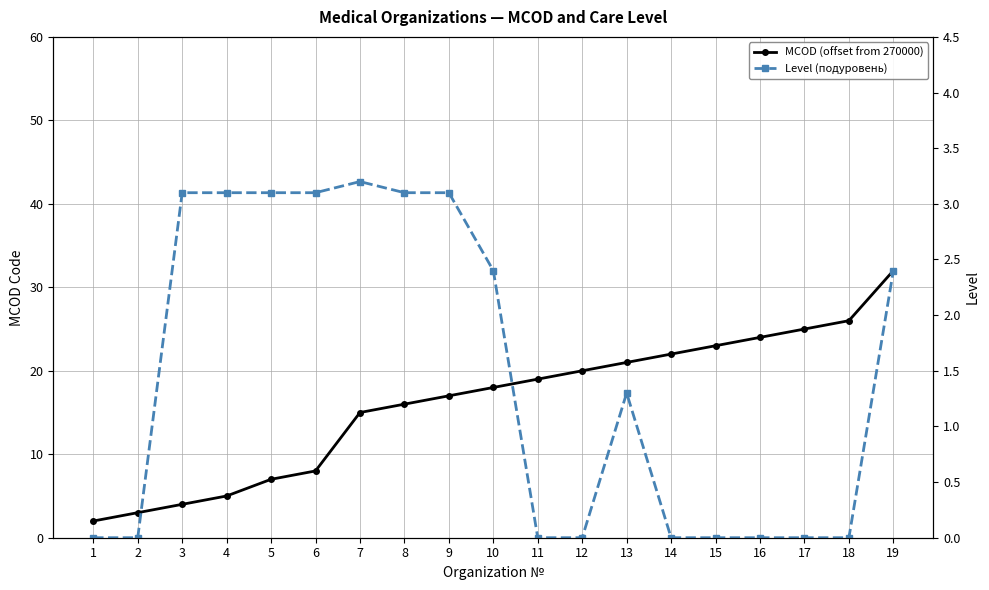

At which category is the sum across all series the highest?

19